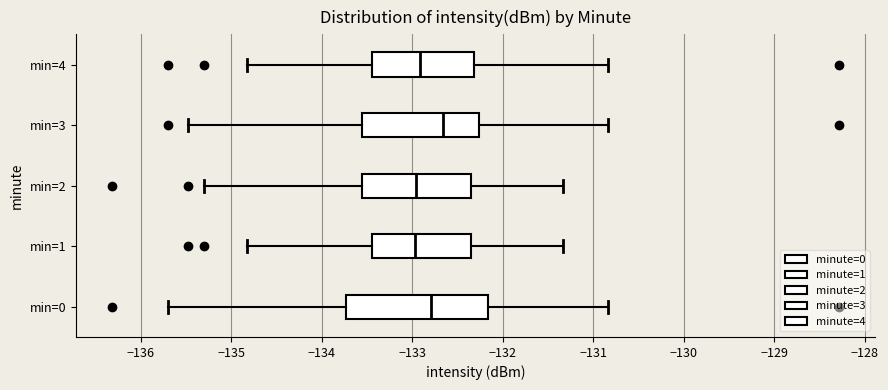

Comparing the boxes themselves (not the whiskers), which one is the widest?

min=0